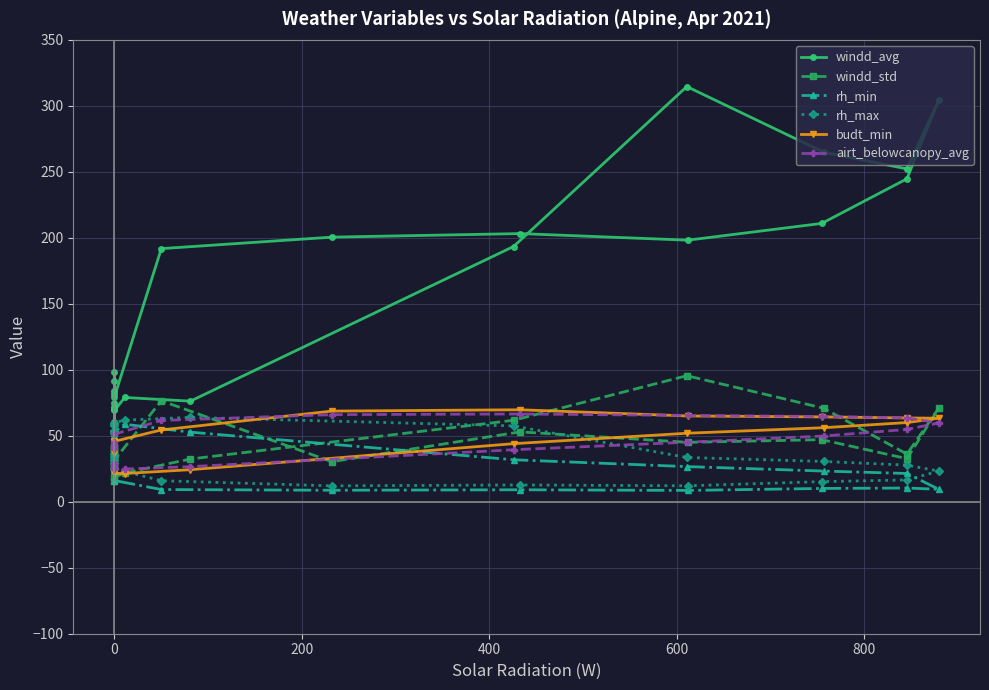

How many lines are shown in the chart?

6